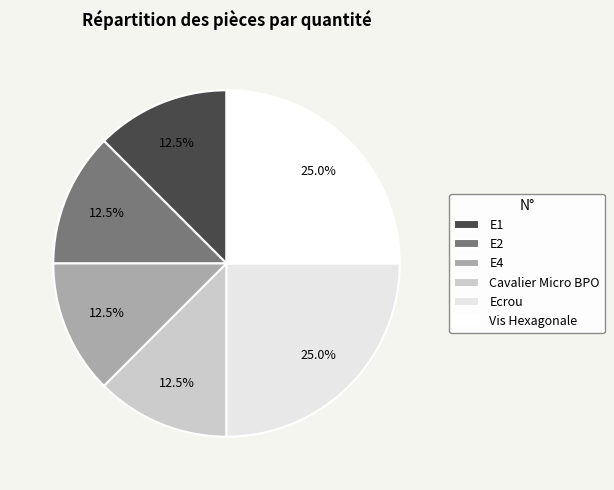

Is there a majority slice in this chart?

No